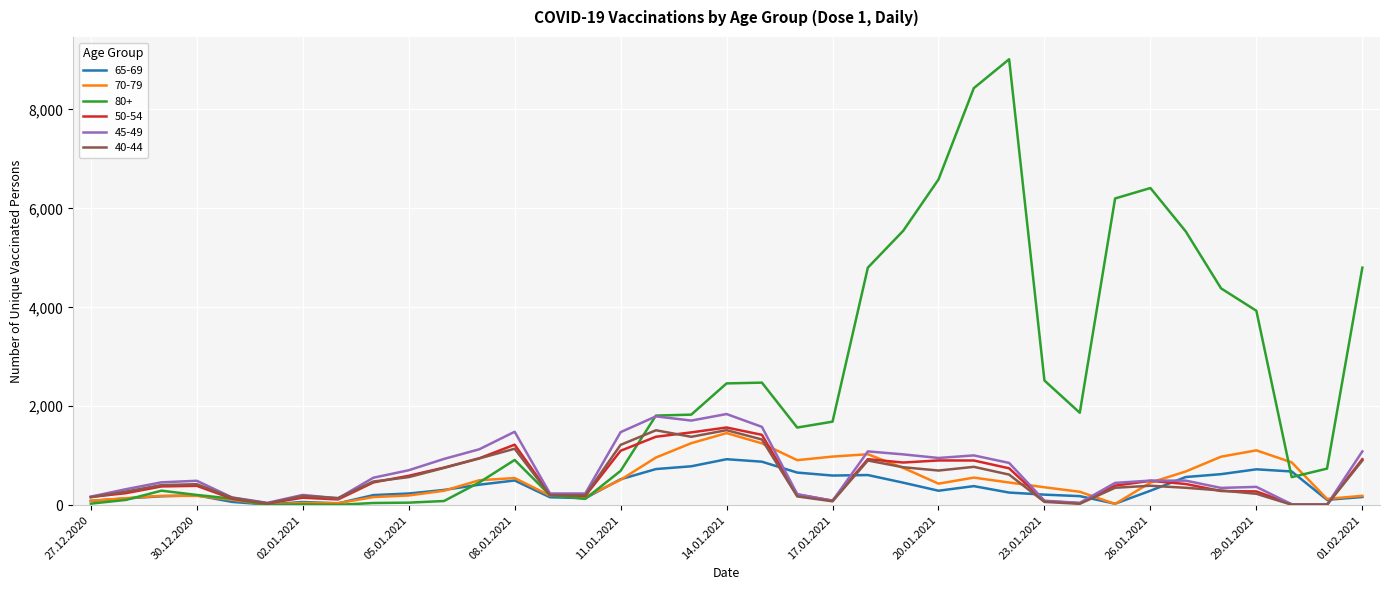

Which series has the largest total across all categories?

80+